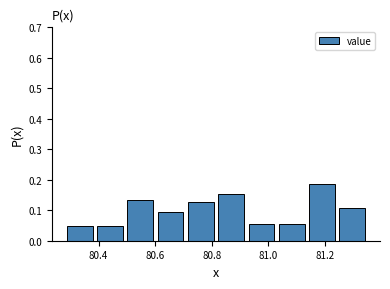

Reading left to right, transcribe this chart: for each bar, give the range it covers on the x-axis and its height. Neither the bar edges nor the heights are printed on the chart, so give them approximately, as read against the axes.

80.28 to 80.38: 0.05
80.38 to 80.50: 0.05
80.50 to 80.60: 0.13
80.60 to 80.70: 0.09
80.70 to 80.82: 0.13
80.82 to 80.92: 0.15
80.92 to 81.02: 0.05
81.02 to 81.14: 0.05
81.14 to 81.24: 0.19
81.24 to 81.36: 0.11